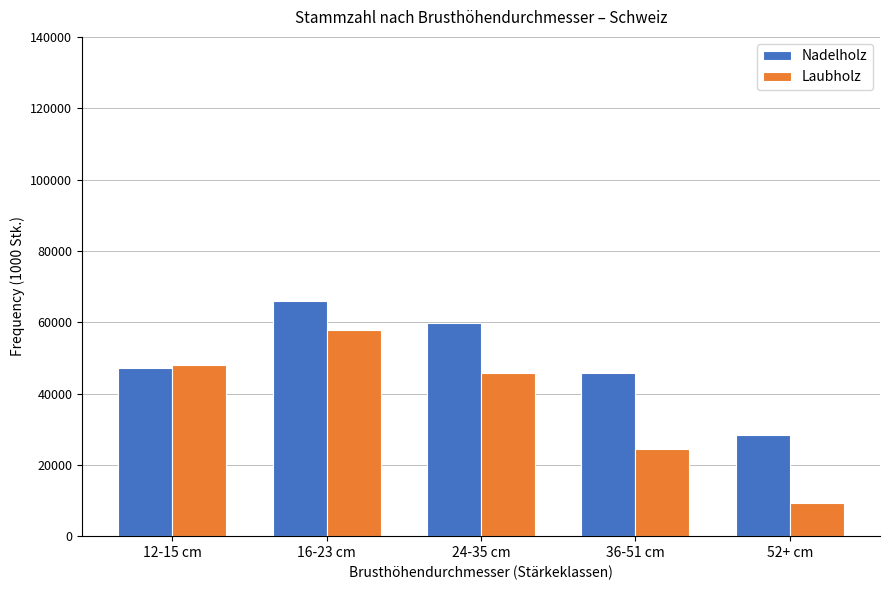

Reading right to left, transcribe all the data shown in this chart.

Nadelholz: 52+ cm=28423	36-51 cm=45839	24-35 cm=59833	16-23 cm=65839	12-15 cm=47260
Laubholz: 52+ cm=9227	36-51 cm=24569	24-35 cm=45866	16-23 cm=57915	12-15 cm=48121